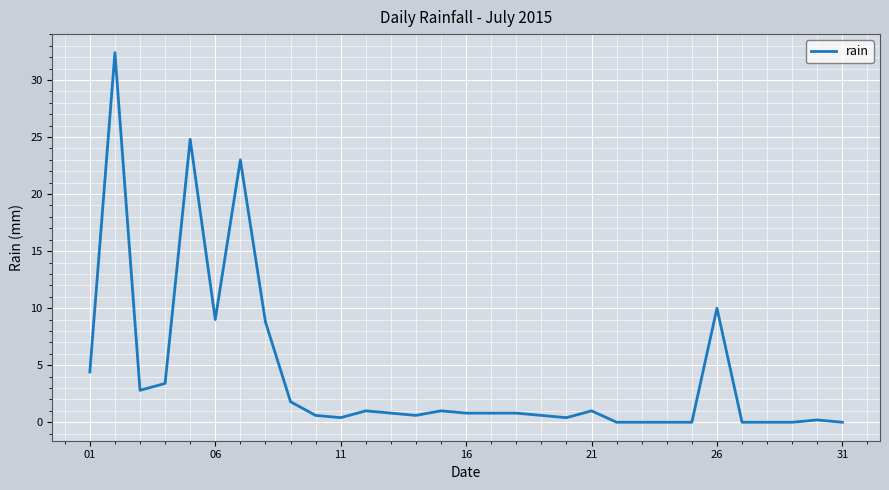

What is the difference between the maximum and minimum values?

32.4